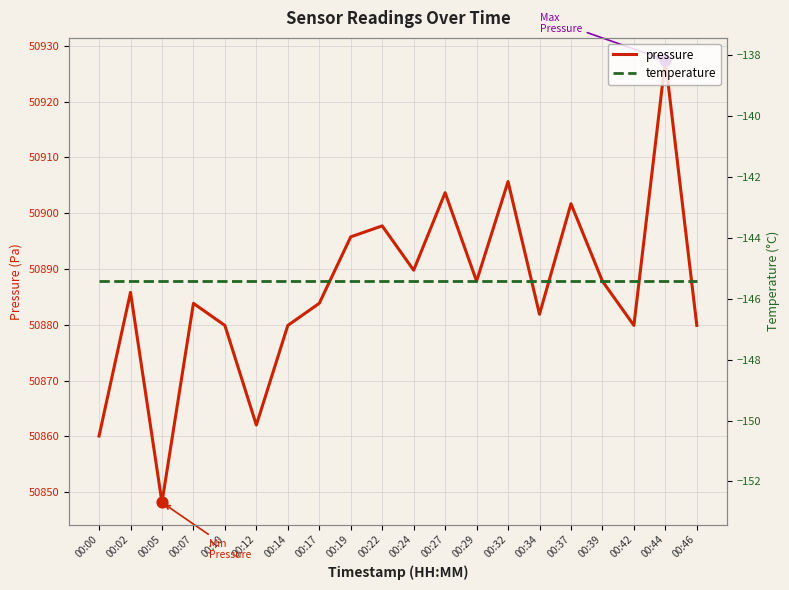

Which series has the widest spread of Y values?

pressure